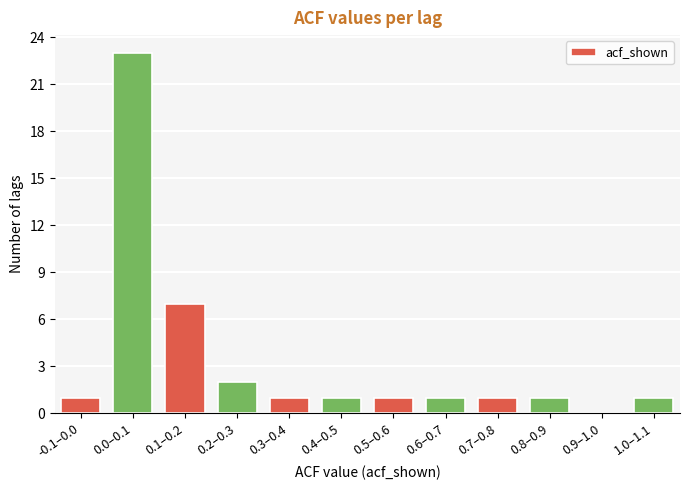

What is the sum of all values?

40